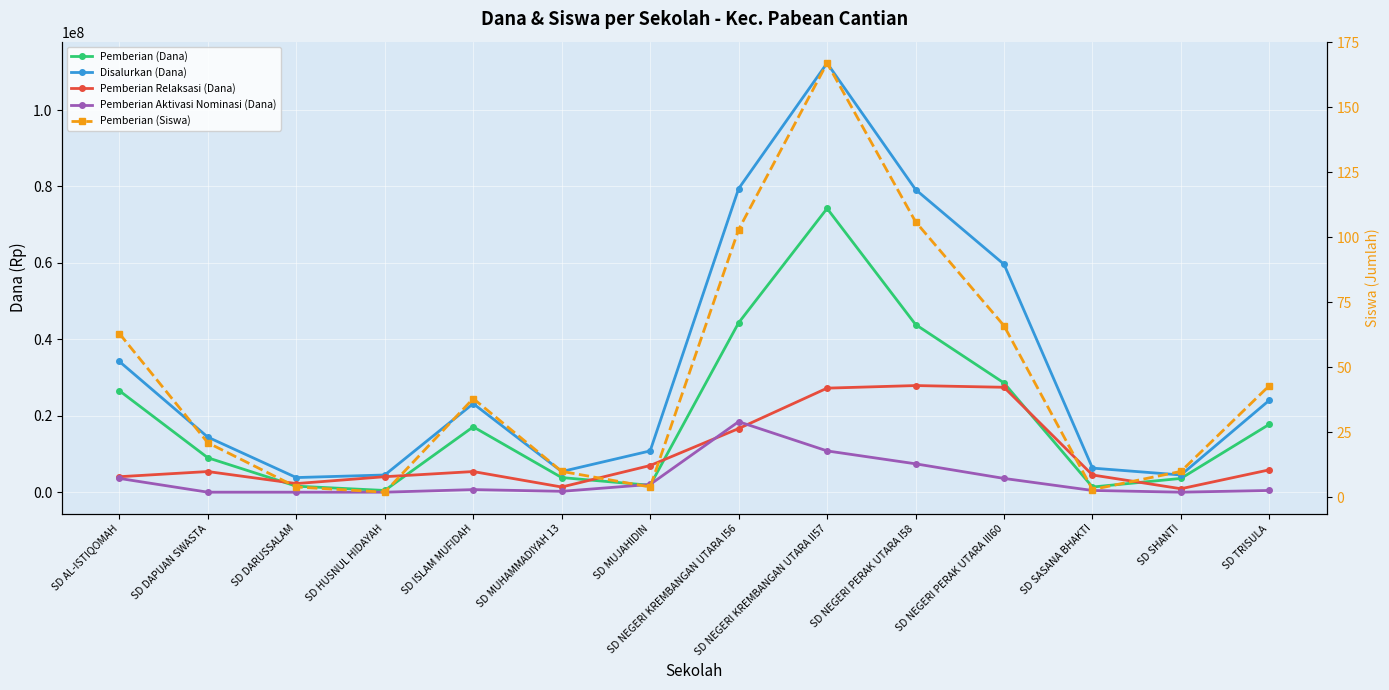

Where does the Pemberian (Siswa) series first go above 38?

SD AL-ISTIQOMAH